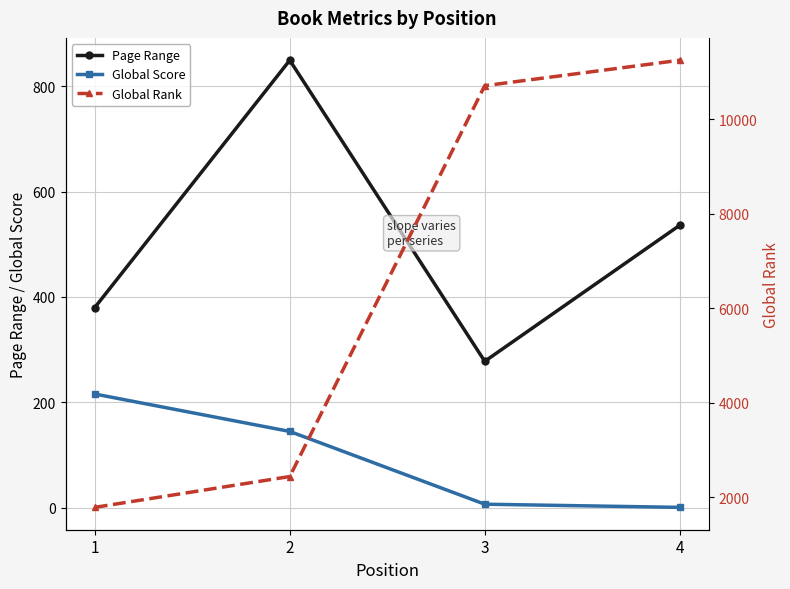

Reading left to right, extract all data points from this chart.

Page Range: 380	849	278	536
Global Score: 216	145	7	1
Global Rank: 1785	2438	10715	11254